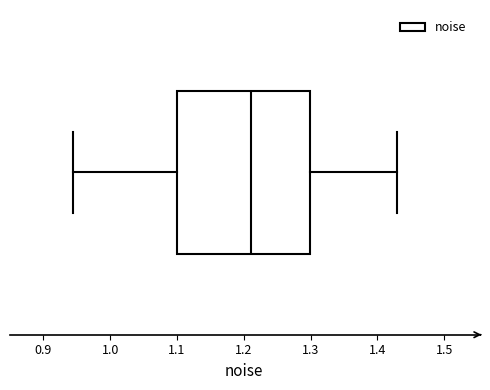

Transcribe this box plot: give where the median line is, the range the box spans, and where the two whiskers end, as read against the x-axis. The values are not printed on the chart, so give them approximately, as read against the axis.

median 1.21, box 1.10 to 1.30, whiskers 0.94 to 1.43